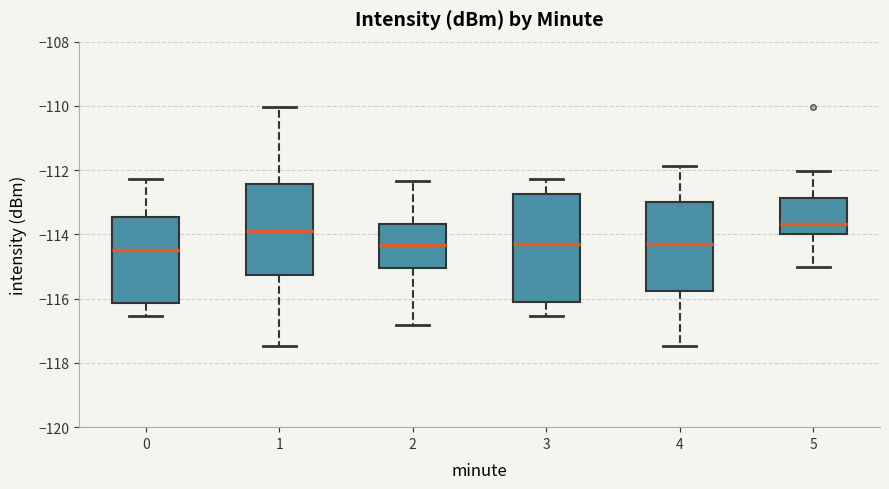

Comparing the boxes themselves (not the whiskers), which one is the tallest?

3